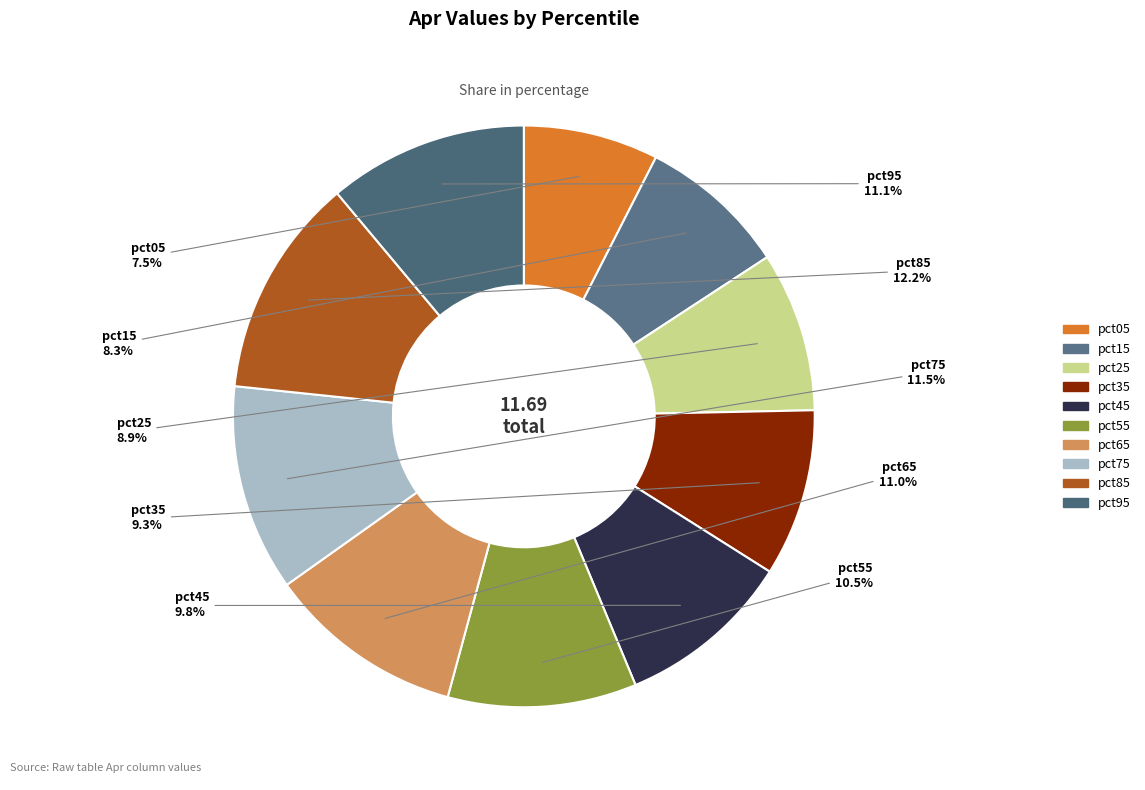

How many slices are in this pie chart?

10